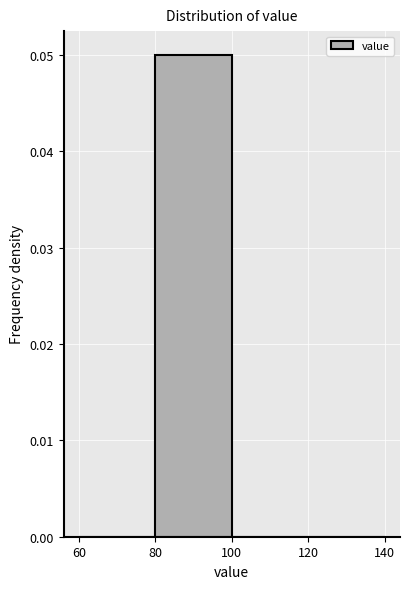

What is the height of the bar covering 80 to 100 on the x-axis? The values are not printed on the chart, so give them approximately, as read against the axis.

0.05